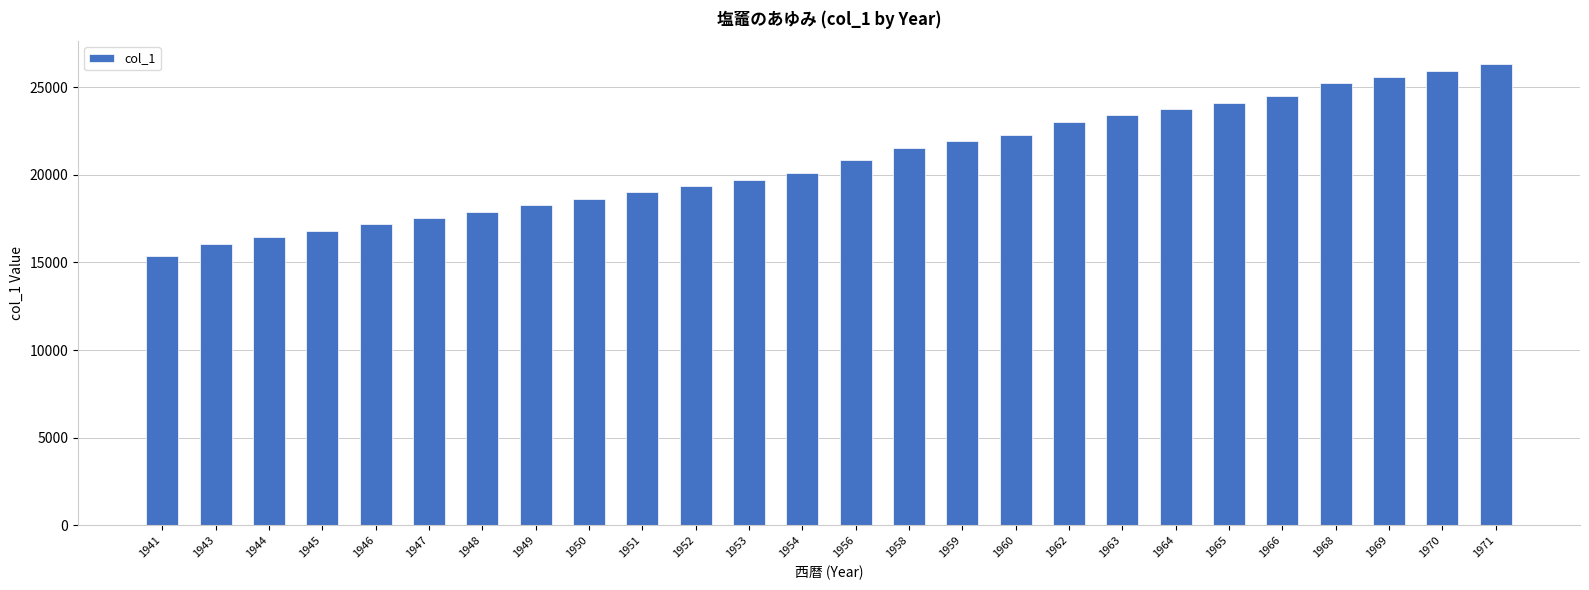

What is the sum of the values at 1953 and 1956?

40542.8